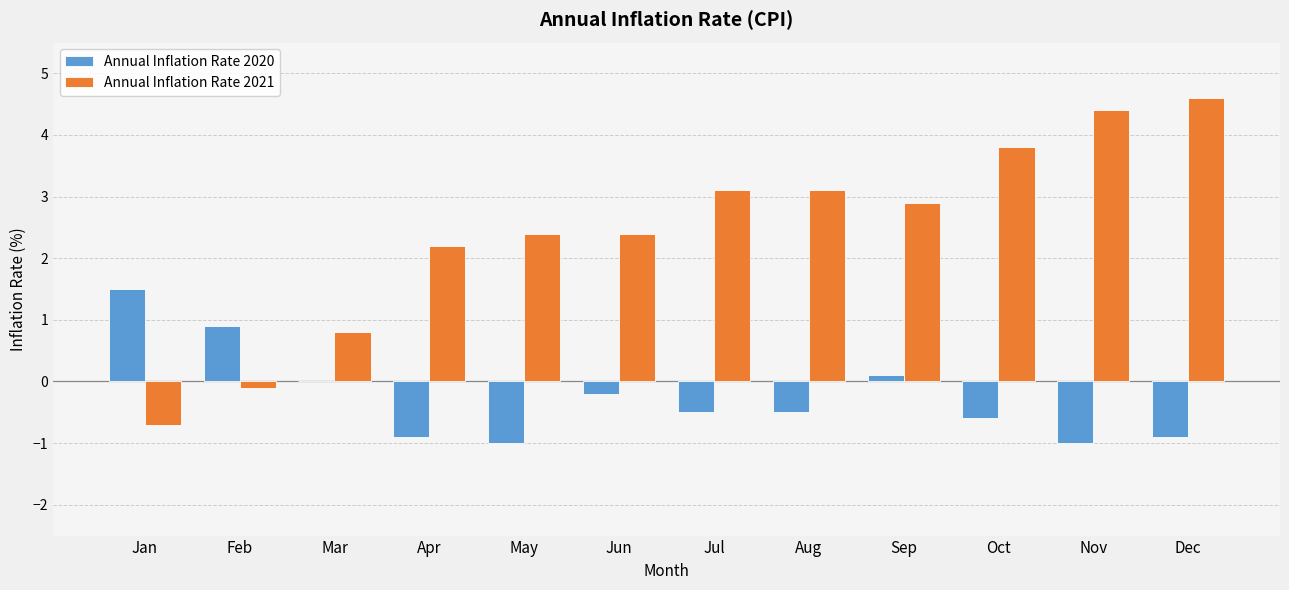

What is the sum of the Annual Inflation Rate 2020 values at Jun and Feb?

0.7